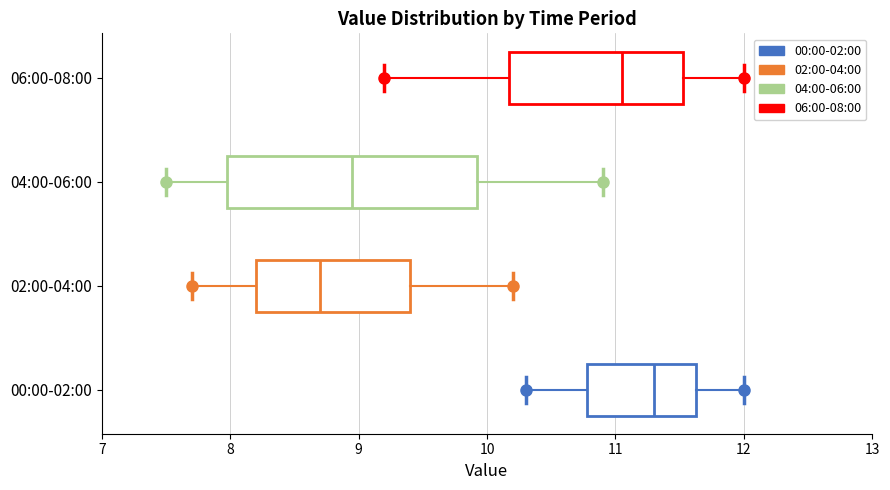

Reading bottom to top, transcribe this box plot: for each box, give where its median line is, the range the box spans, and where its two whiskers end, as read against the x-axis. The values are not printed on the chart, so give them approximately, as read against the axis.

00:00-02:00: median 11.3, box 10.8 to 11.6, whiskers 10.3 to 12.0
02:00-04:00: median 8.7, box 8.2 to 9.4, whiskers 7.7 to 10.2
04:00-06:00: median 9.0, box 8.0 to 9.9, whiskers 7.5 to 10.9
06:00-08:00: median 11.1, box 10.2 to 11.5, whiskers 9.2 to 12.0